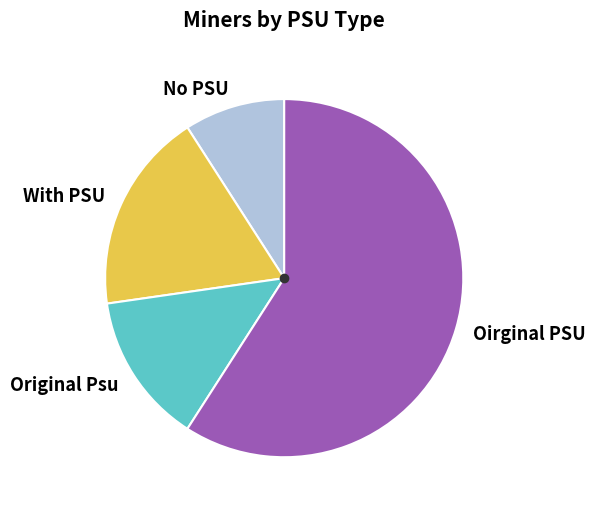

Is Oirginal PSU the majority of the pie?

Yes